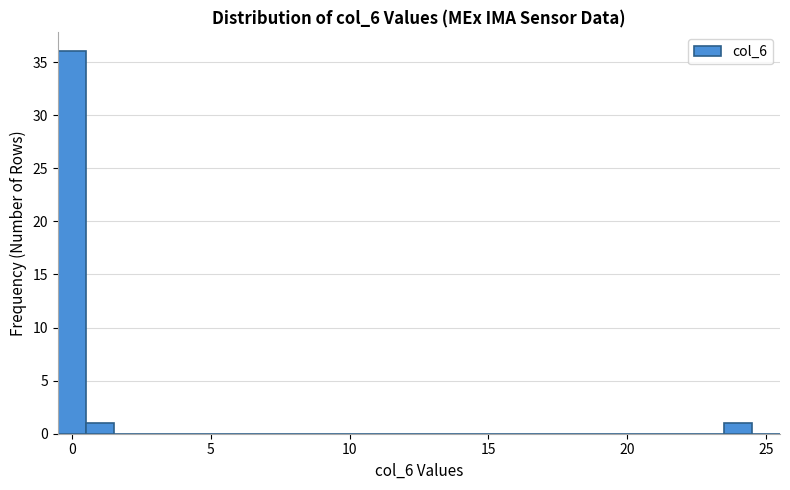

Around what value on the x-axis is the tallest bar? Give the approximate position of its centre, as read against the axis.

0.0